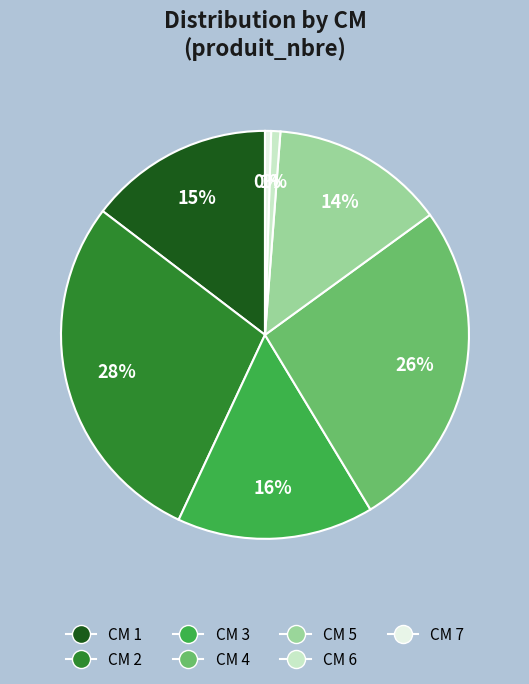

To the nearest percent, what is the difference between the largest and smallest slice percentages?

28%